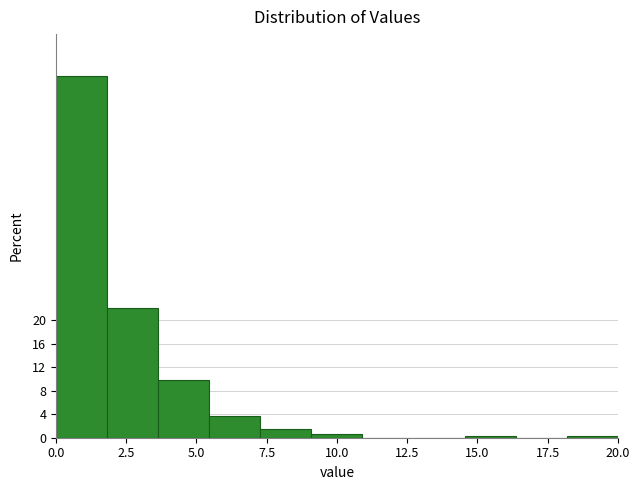

Around what value on the x-axis is the tallest bar? Give the approximate position of its centre, as read against the axis.

1.0